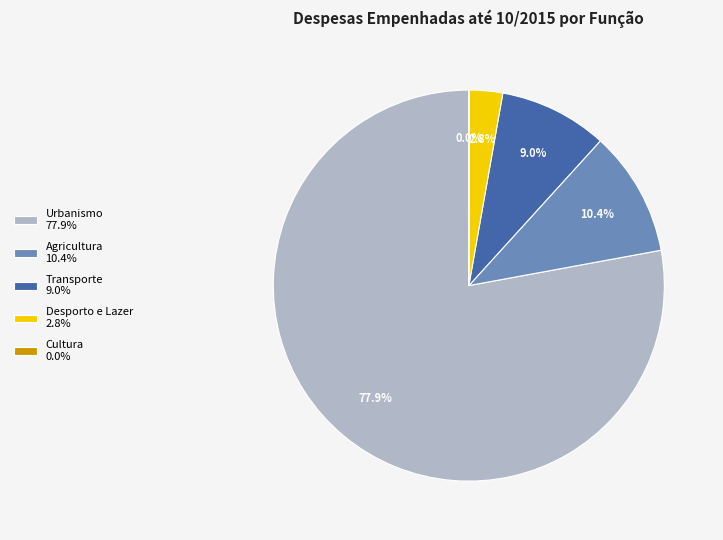

Which has a higher value, Desporto e Lazer 2.8% or Agricultura 10.4%?

Agricultura 10.4%